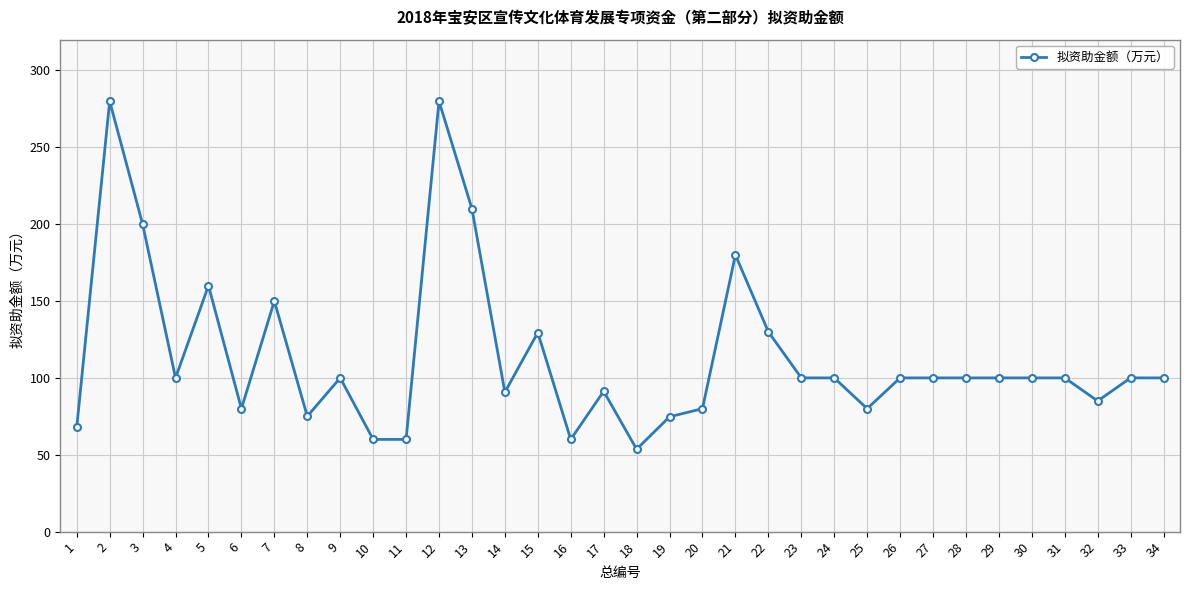

What is the sum of the values at 18 and 15?

183.1